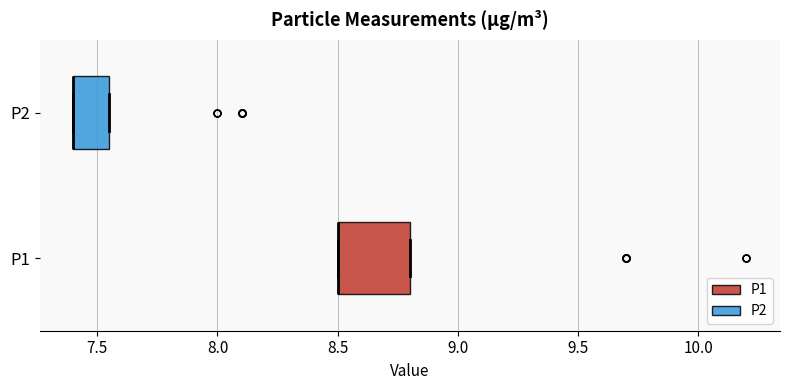

Which box is the widest, from its left edge to its right edge?

P1